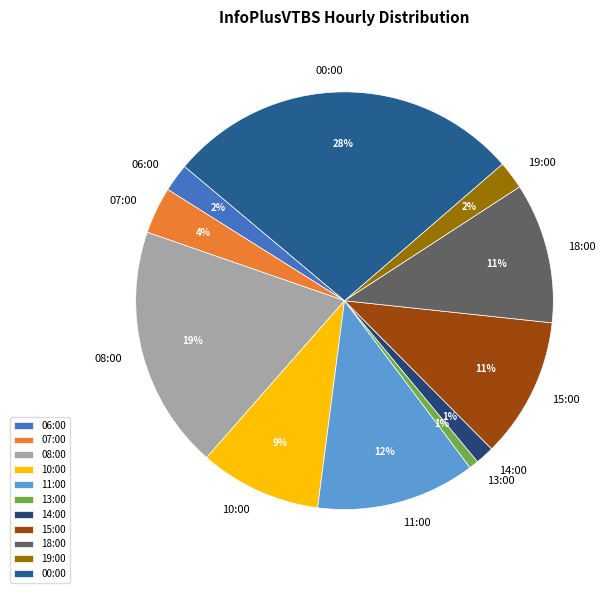

Which category has the biggest portion of the pie?

00:00